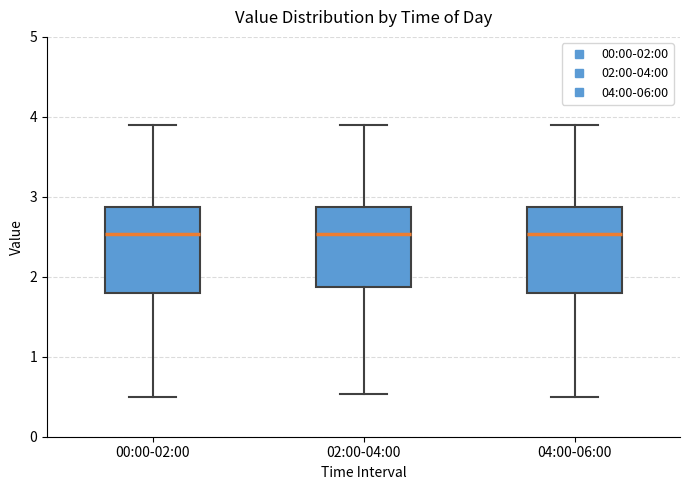

Reading left to right, transcribe this box plot: for each box, give where its median line is, the range the box spans, and where its two whiskers end, as read against the y-axis. The values are not printed on the chart, so give them approximately, as read against the axis.

00:00-02:00: median 2.5, box 1.8 to 2.9, whiskers 0.5 to 3.9
02:00-04:00: median 2.5, box 1.9 to 2.9, whiskers 0.5 to 3.9
04:00-06:00: median 2.5, box 1.8 to 2.9, whiskers 0.5 to 3.9